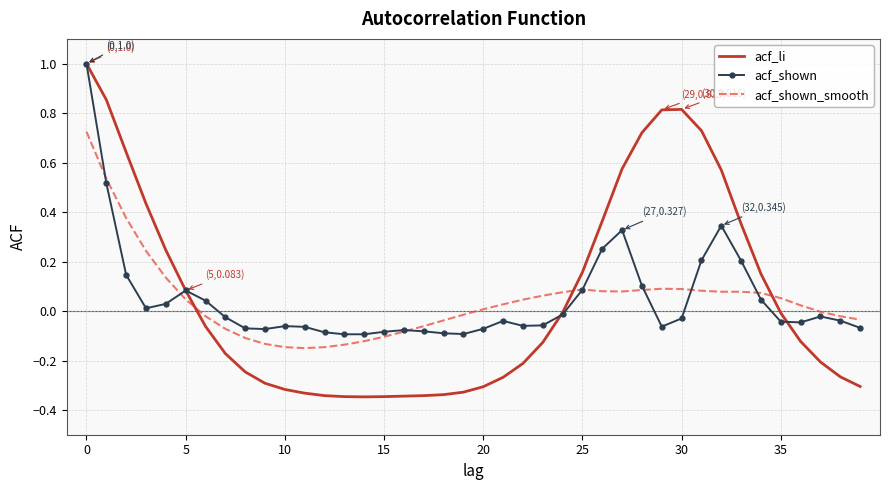

Which series has the widest spread of values?

acf_li